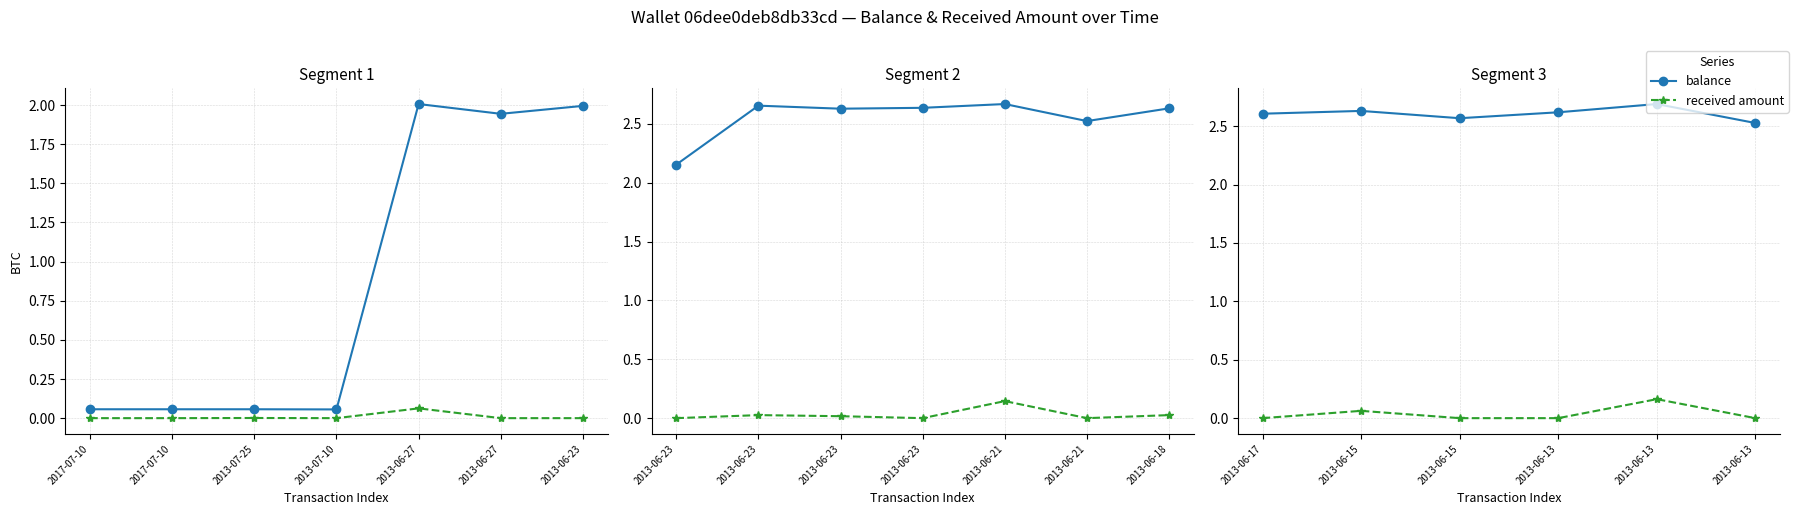

How many lines are shown in the chart?

2